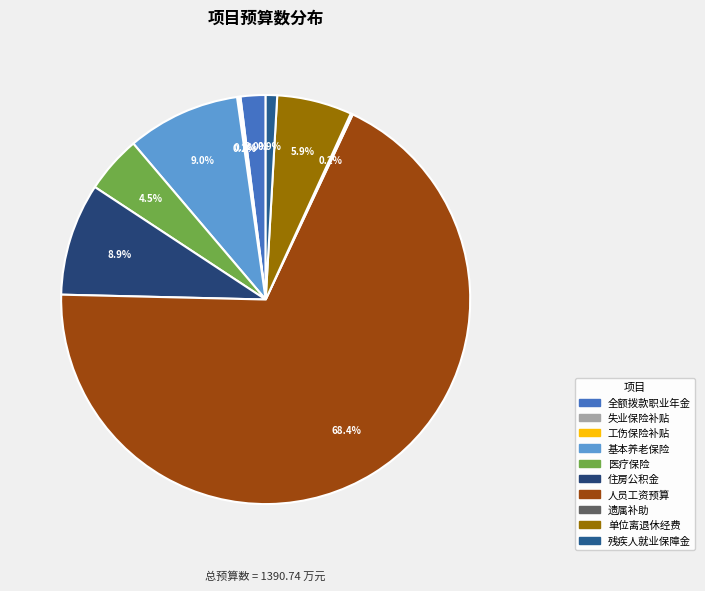

How many segments does this pie chart have?

10